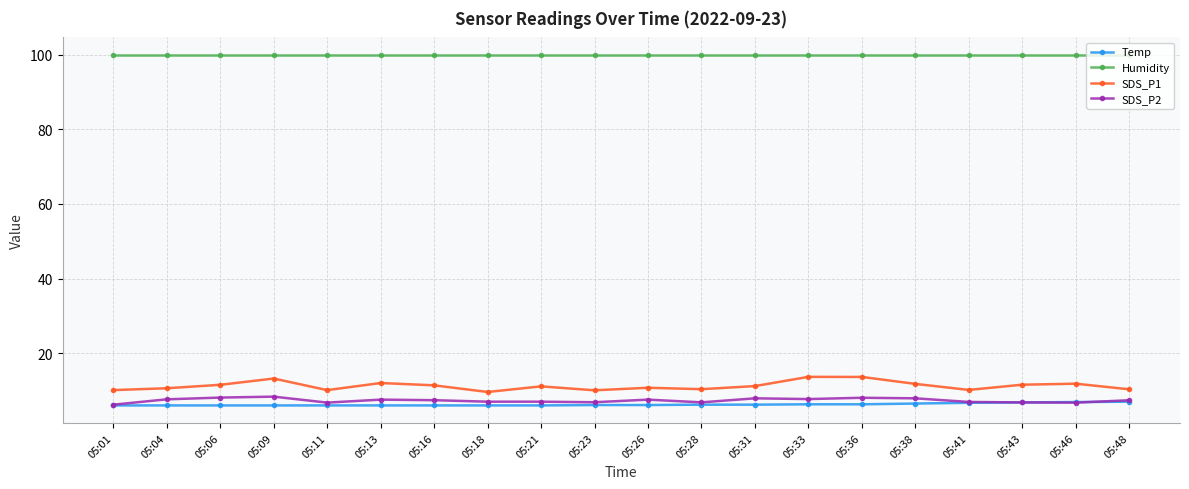

What is the difference between the SDS_P2 values at 05:16 and 05:01?

1.2